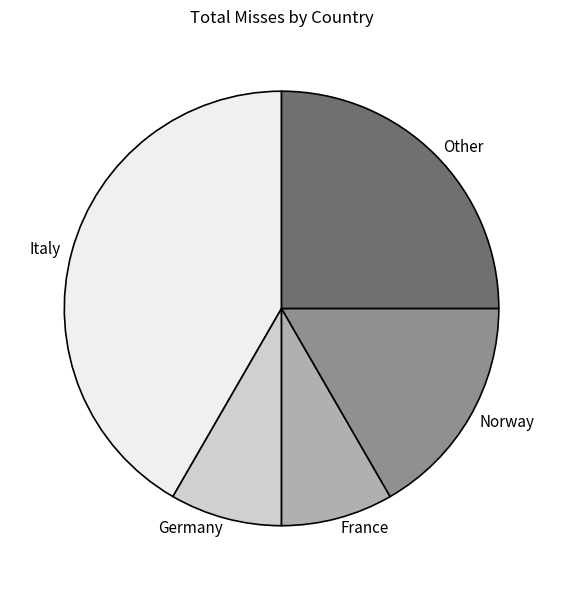

Combined, do Other and Germany account for over 50%?

No